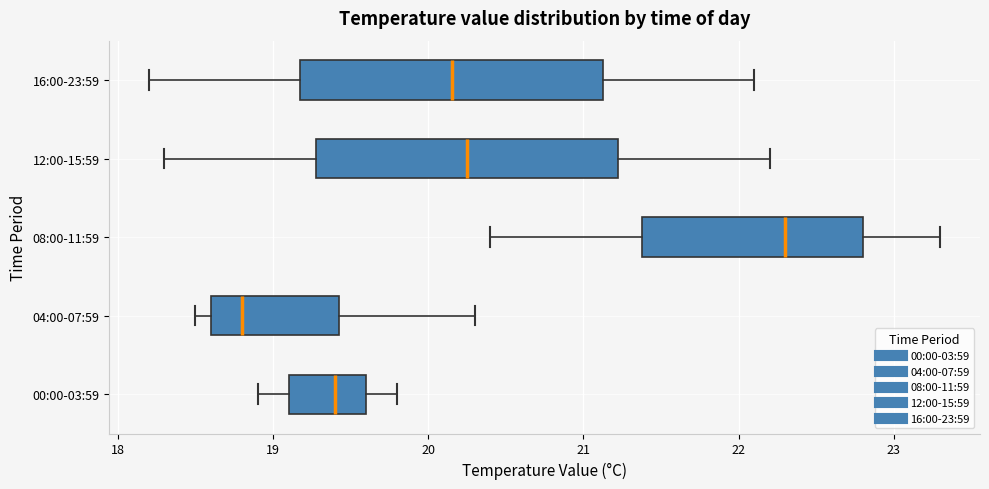

Where does the right whisker of the box for 12:00-15:59 end on the x-axis? The values are not printed on the chart, so give them approximately, as read against the axis.

22.2